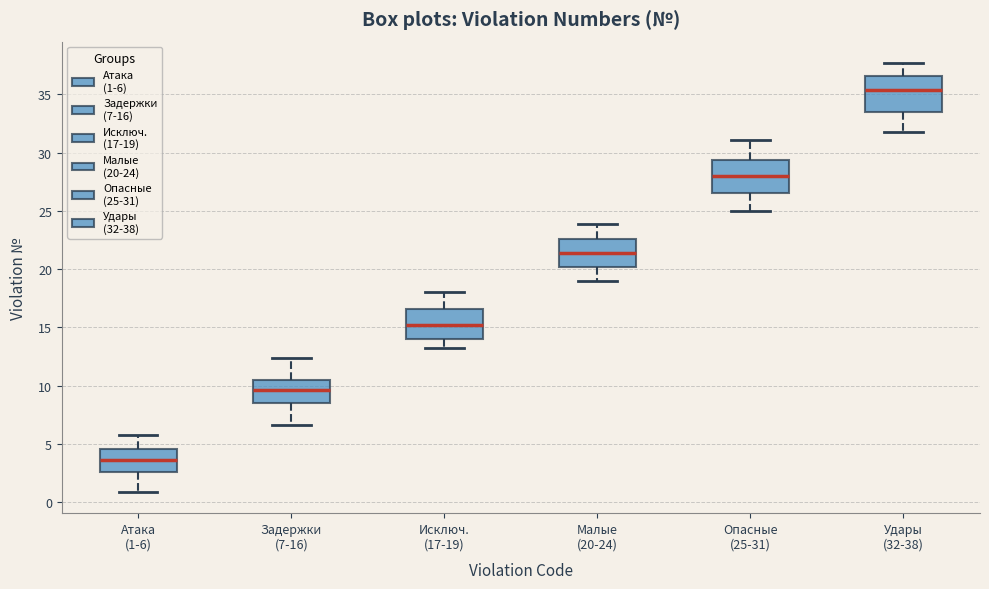

Reading left to right, transcribe this box plot: for each box, give where its median line is, the range the box spans, and where its two whiskers end, as read against the y-axis. The values are not printed on the chart, so give them approximately, as read against the axis.

Атака (1-6): median 3.5, box 2.5 to 4.5, whiskers 1.0 to 5.5
Задержки (7-16): median 9.5, box 8.5 to 10.5, whiskers 6.5 to 12.5
Исключ. (17-19): median 15.0, box 14.0 to 16.5, whiskers 13.5 to 18.0
Малые (20-24): median 21.5, box 20.0 to 22.5, whiskers 19.0 to 24.0
Опасные (25-31): median 28.0, box 26.5 to 29.5, whiskers 25.0 to 31.0
Удары (32-38): median 35.5, box 33.5 to 36.5, whiskers 31.5 to 37.5